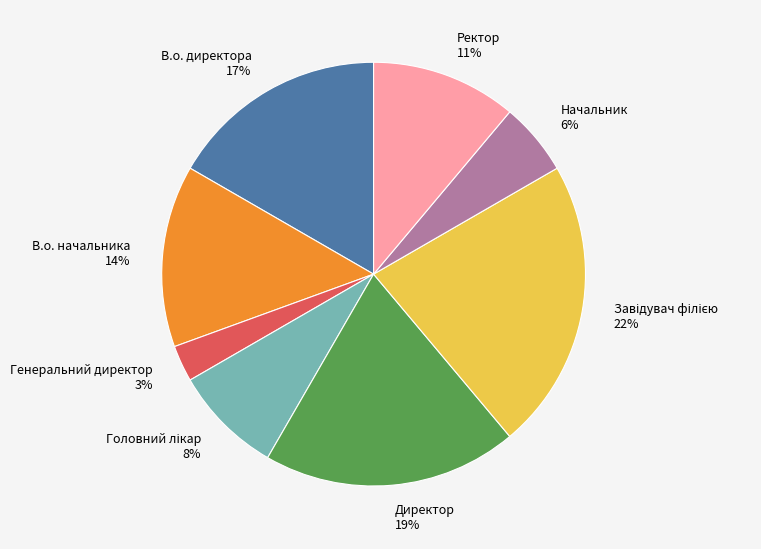

To the nearest percent, what portion does В.о. директора represent?

17%